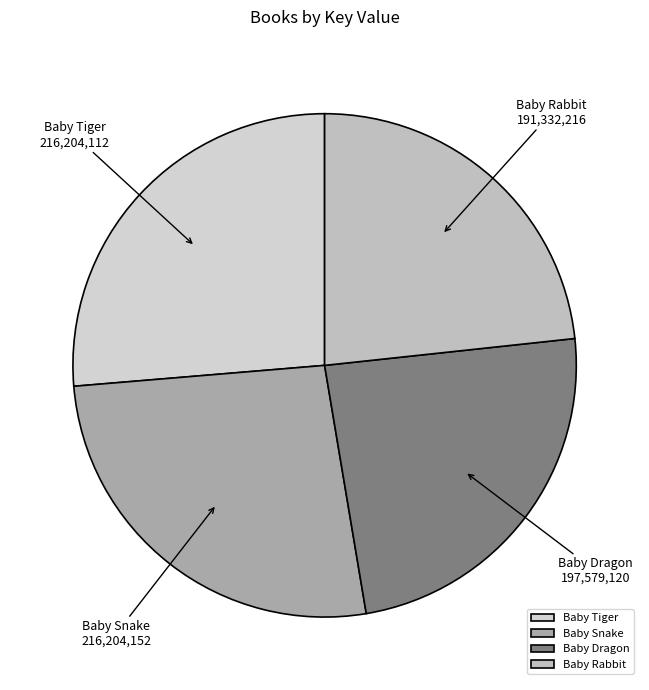

What is the smallest slice in the pie chart?

Baby Rabbit